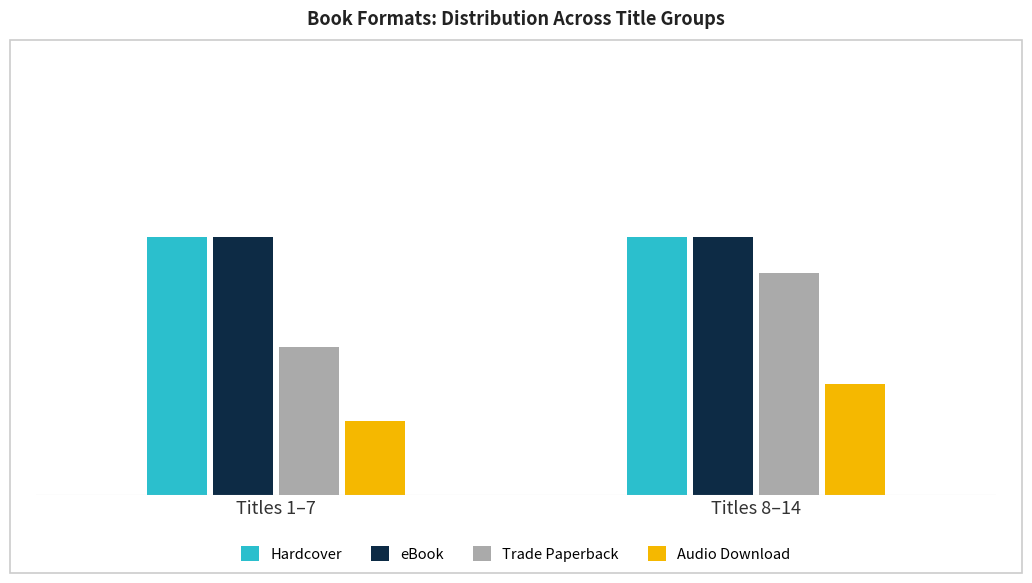

What are all the series names shown in the legend?

Hardcover, eBook, Trade Paperback, Audio Download